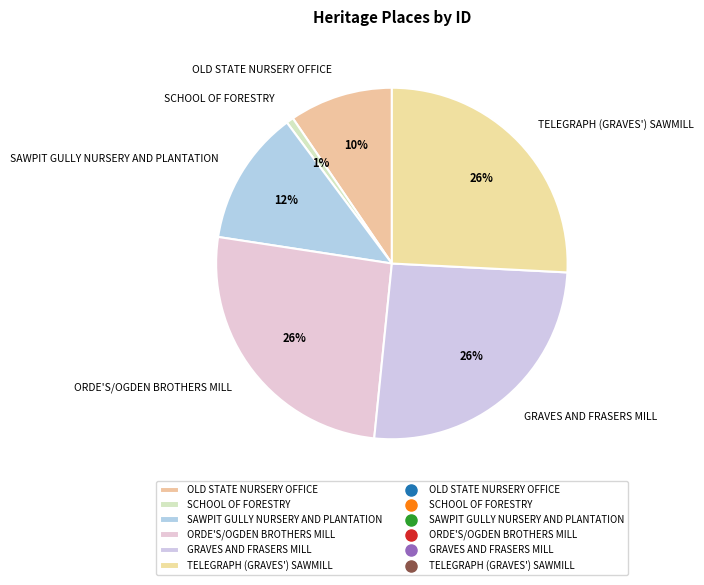

Which slice is the smallest?

SCHOOL OF FORESTRY